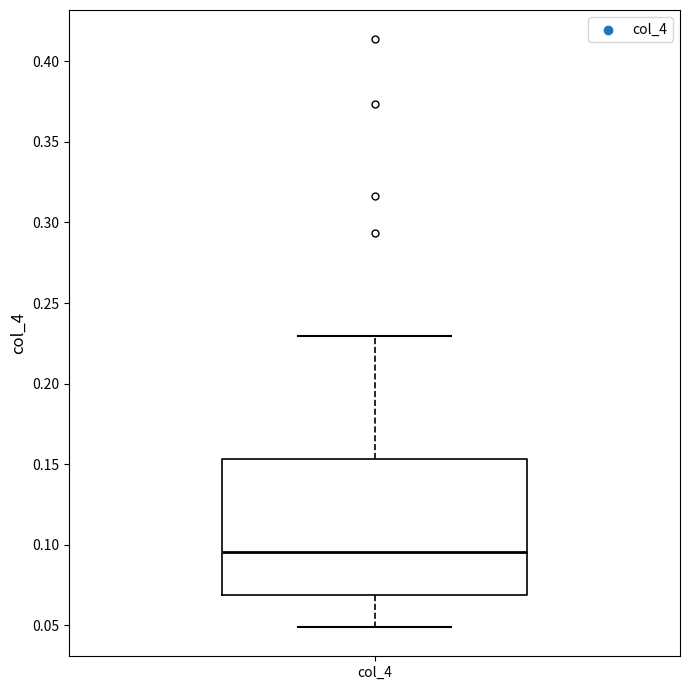

Read this box plot against the y-axis: the position of the median line, the range covered by the box, and the ends of both whiskers. The values are not printed on the chart, so give them approximately, as read against the axis.

median 0.095, box 0.070 to 0.155, whiskers 0.050 to 0.230